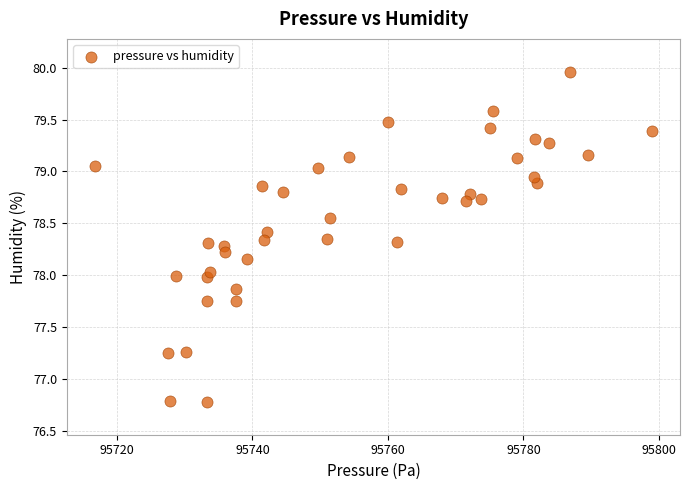

What is the range of Y values (max minus min)?

3.2